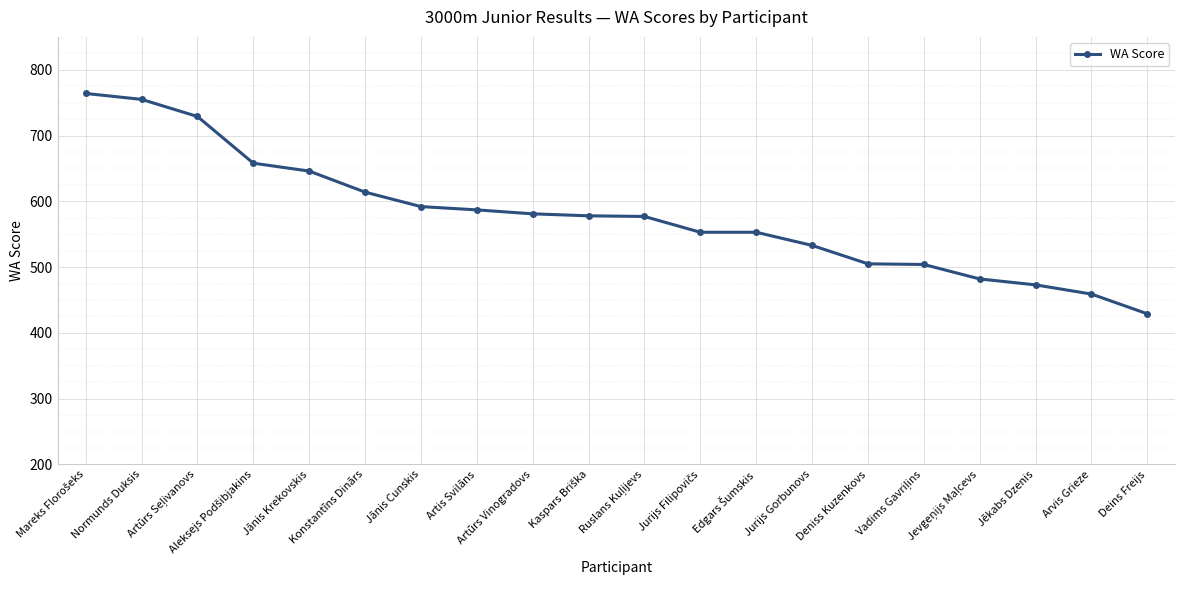

What is the greatest value displayed?

764